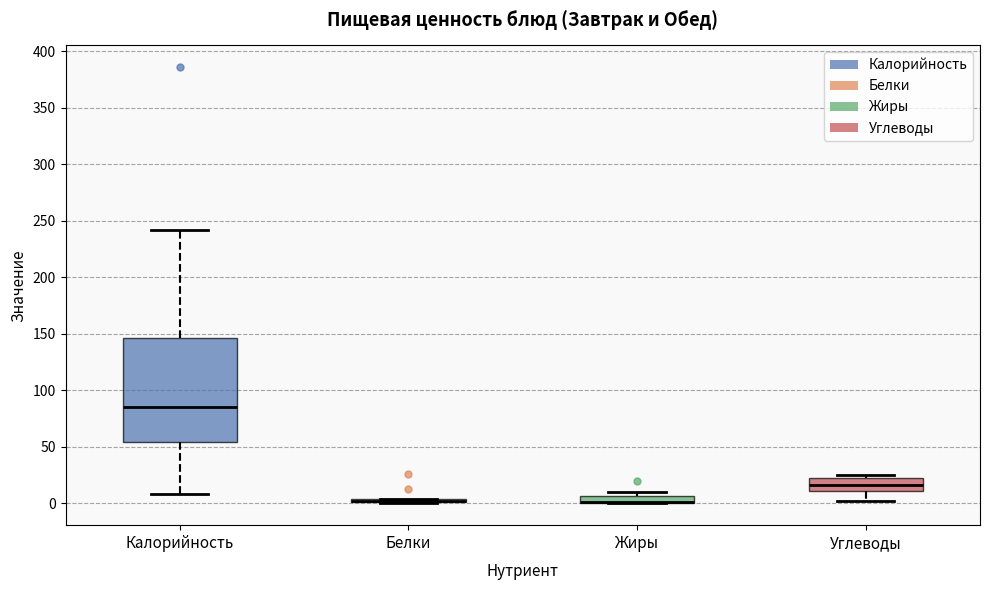

Where does the upper whisker of the box for Калорийность end on the y-axis? The values are not printed on the chart, so give them approximately, as read against the axis.

240